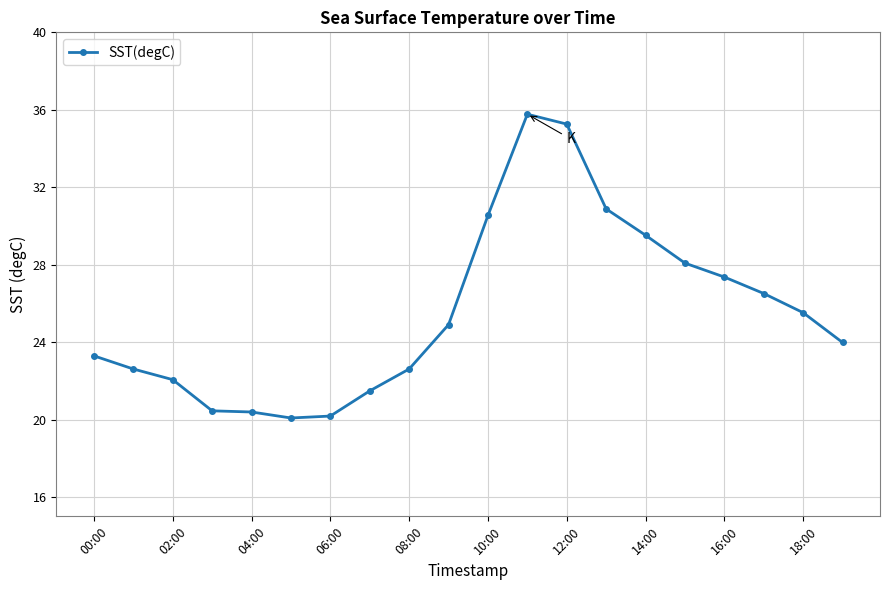

What is the greatest value displayed?

35.8